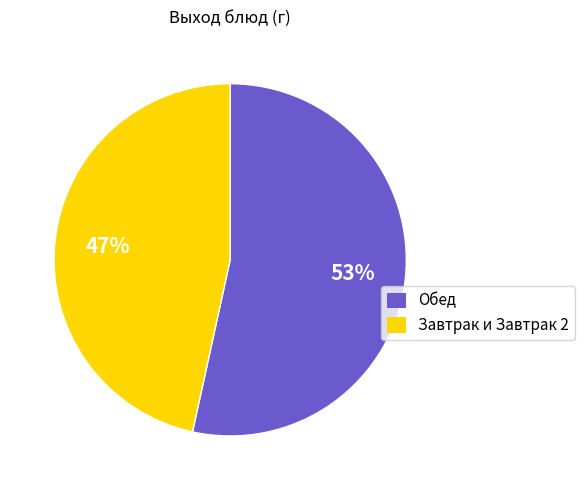

To the nearest percent, what is the average slice percentage?

50%